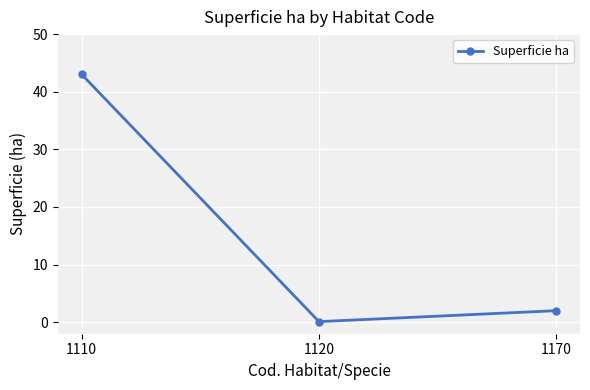

Which label corresponds to the largest value in the chart?

1110